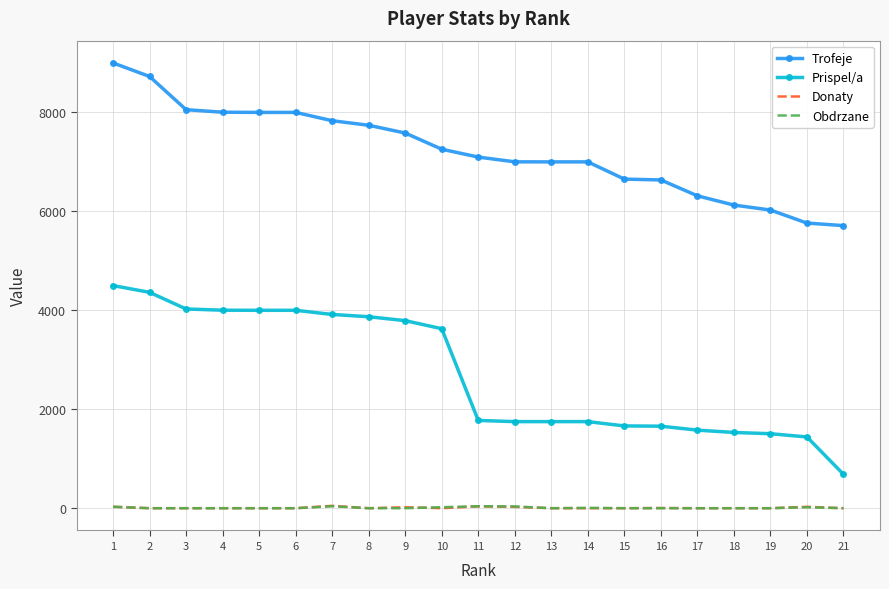

What are all the series names shown in the legend?

Trofeje, Prispel/a, Donaty, Obdrzane